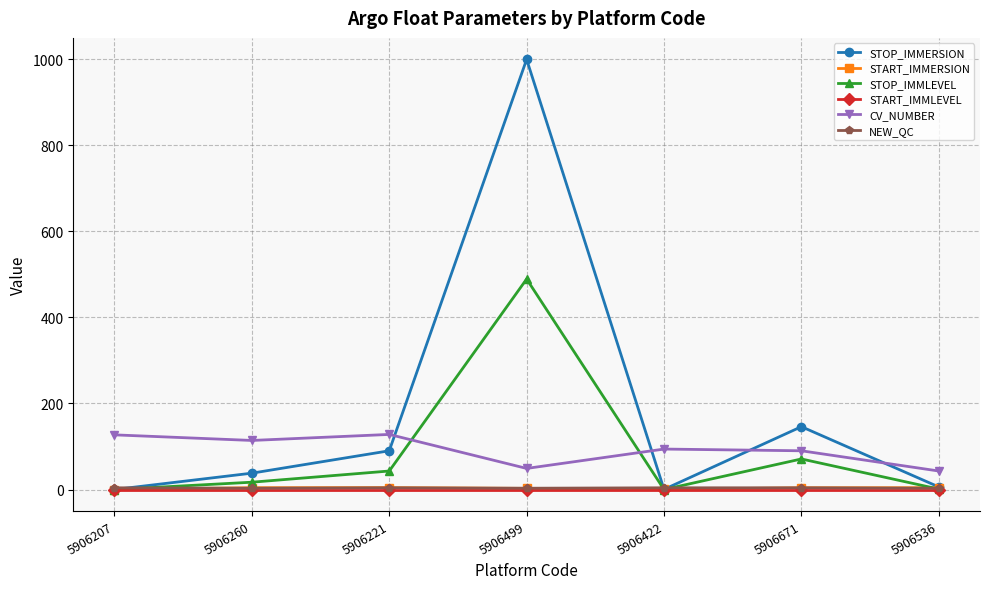

What is the greatest value displayed?

999.3